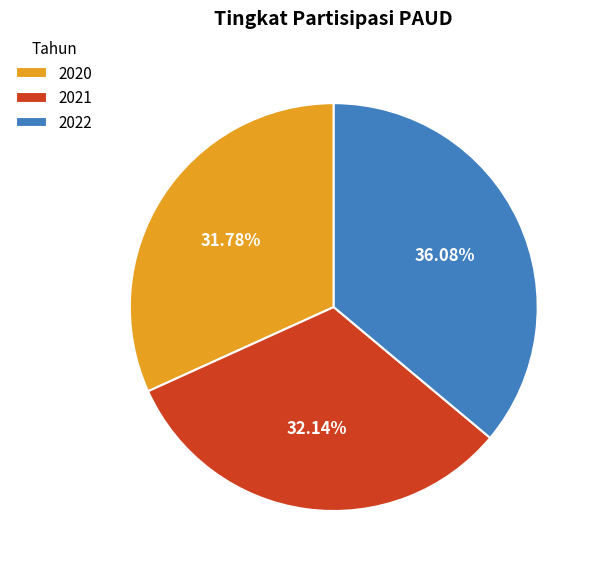

Is there a majority slice in this chart?

No